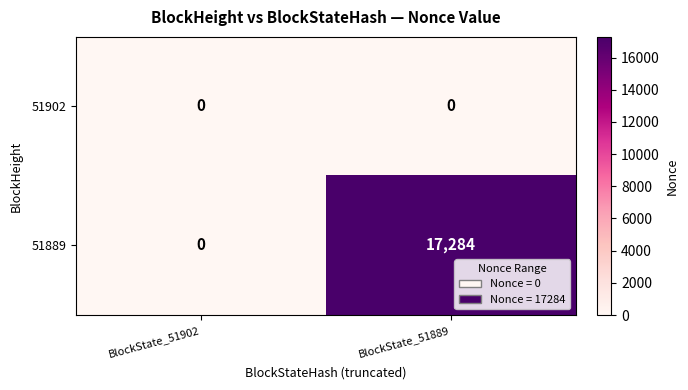

How many series are shown in this chart?

2